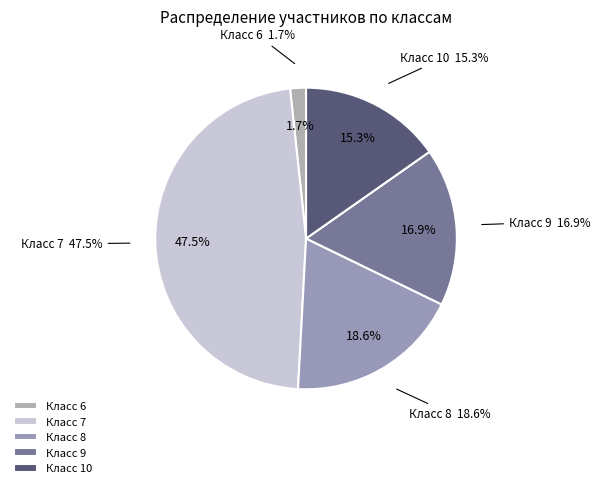

Is it true that 7 is 47% of the pie?

True